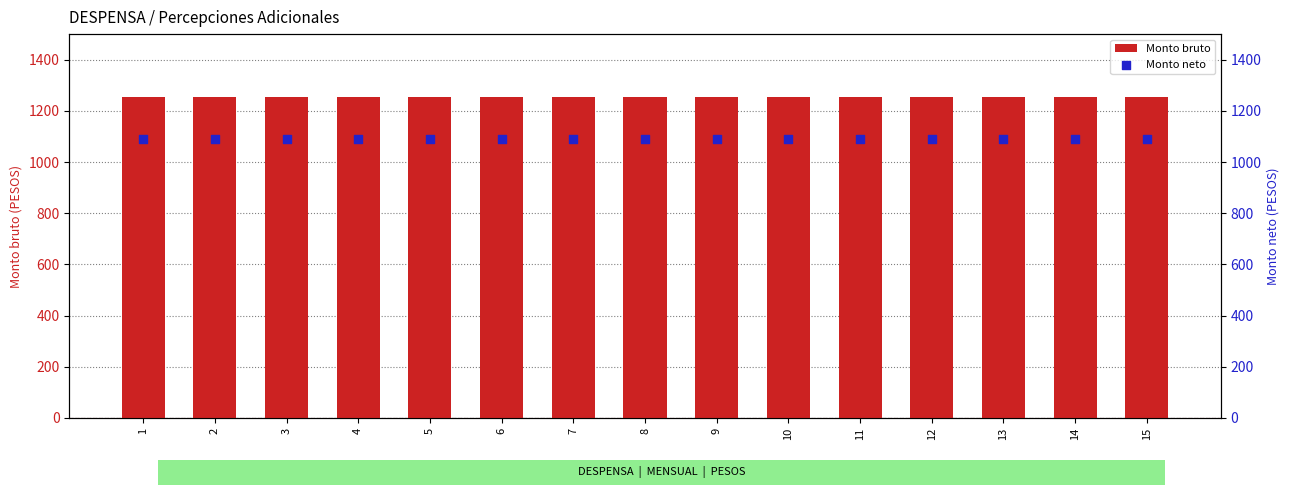

Which series has the widest spread of Y values?

Monto bruto